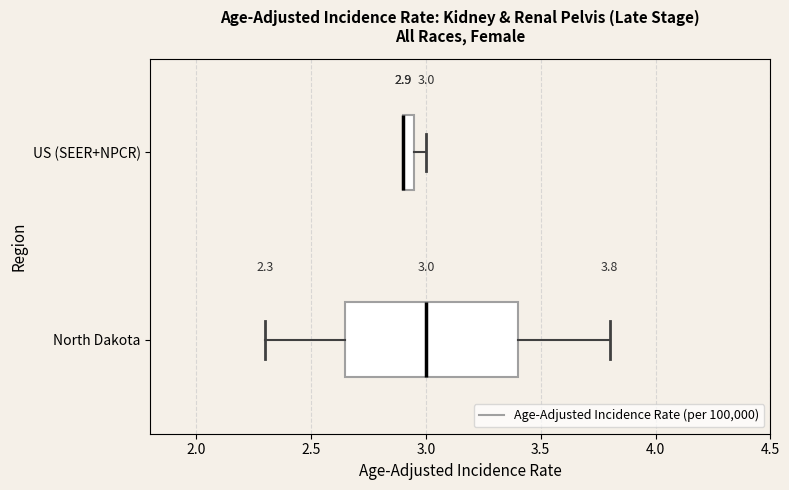

Comparing the boxes themselves (not the whiskers), which one is the widest?

North Dakota